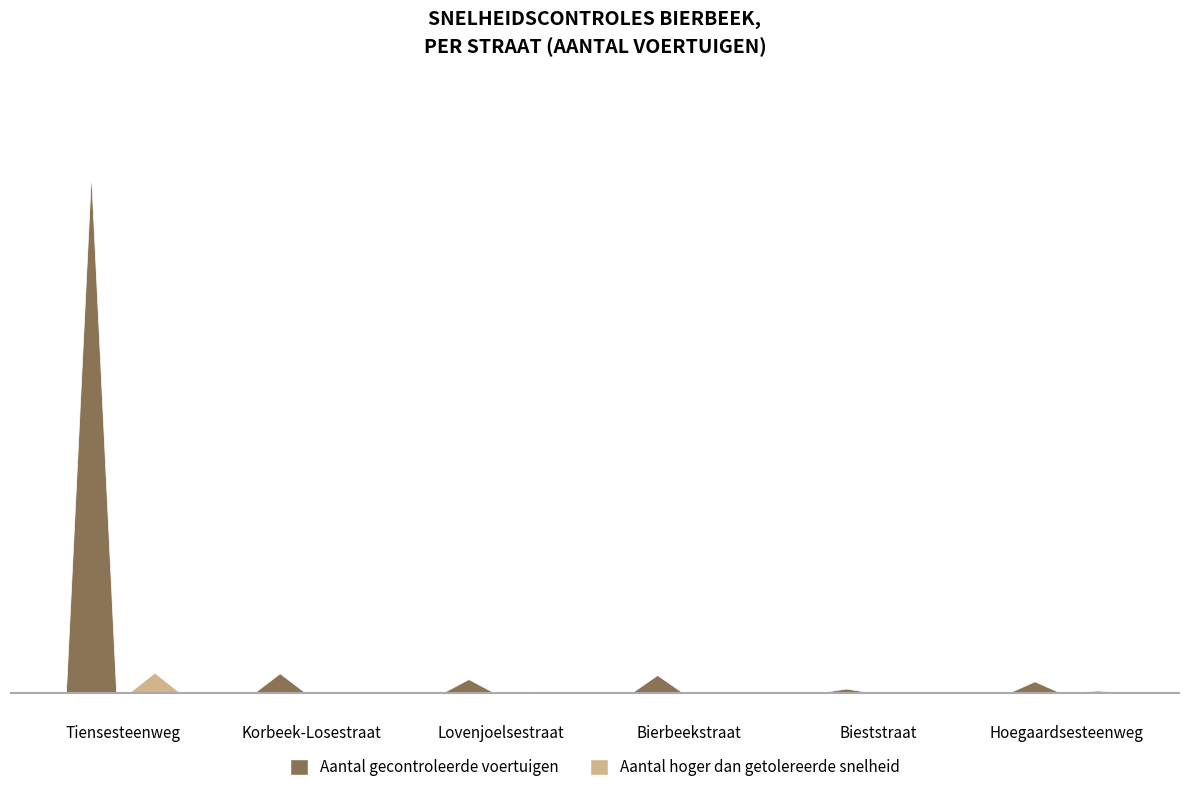

What are all the series names shown in the legend?

Aantal gecontroleerde voertuigen, Aantal hoger dan getolereerde snelheid